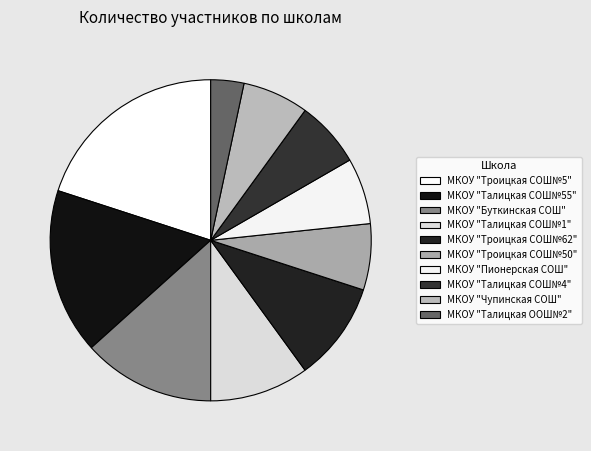

Is there any slice that represents more than half of the pie?

No